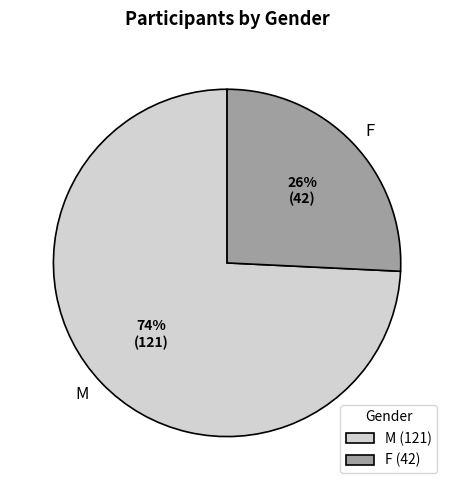

Is it true that F is 26% of the pie?

True